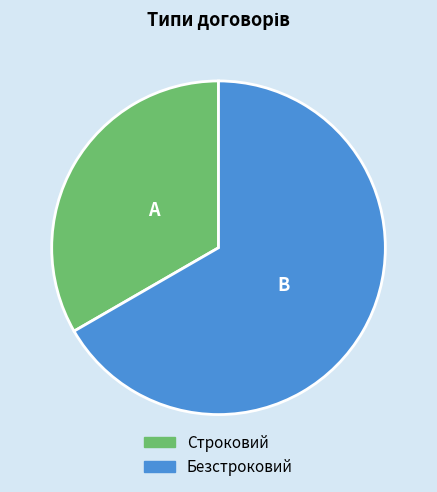

The Строковий slice represents 47% of the pie. True or false?

False